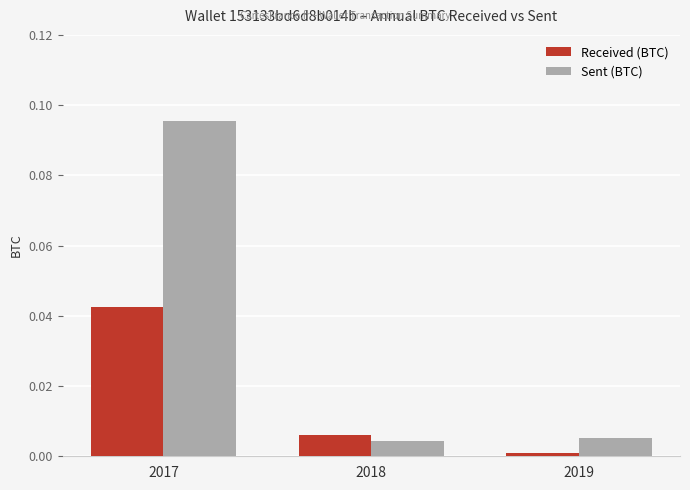

How many groups of bars are there?

3